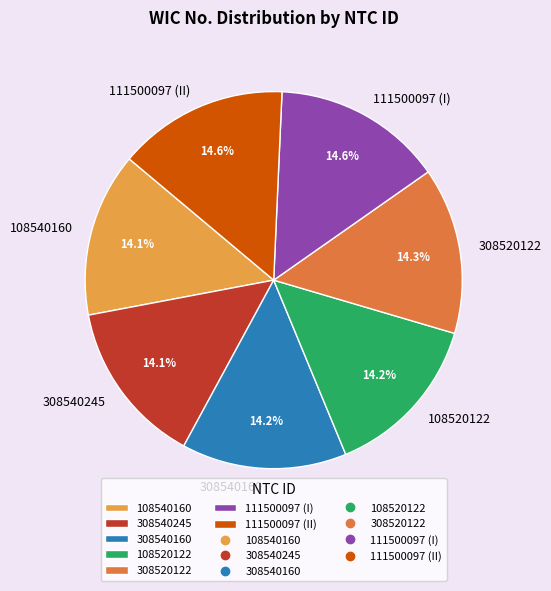

How much of the chart is everything except 111500097 (II)?

85.4%